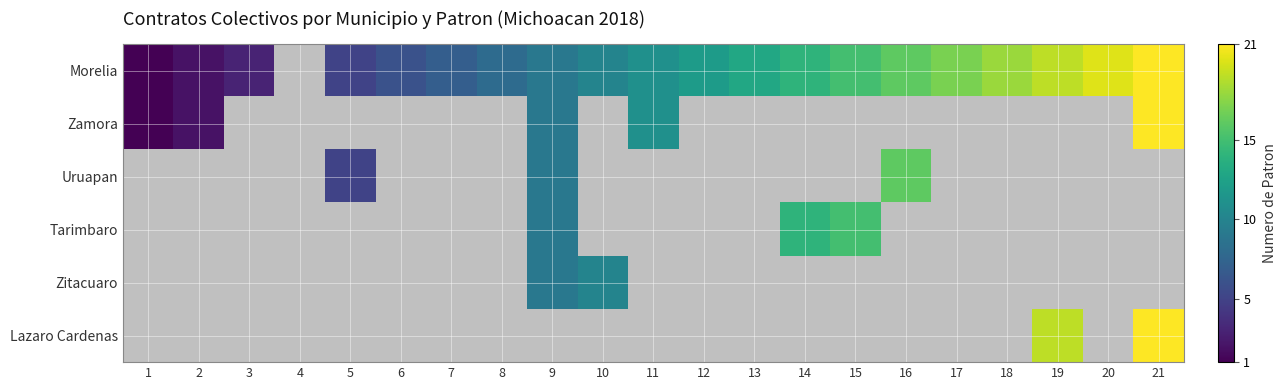

Which series has the largest range (max minus min)?

Morelia